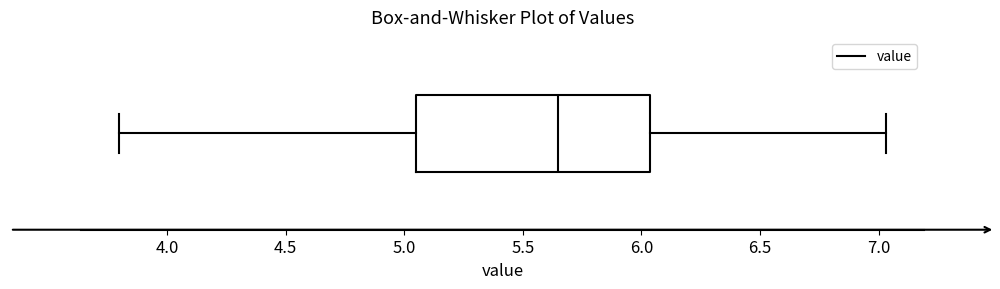

Where does the right whisker of the box end on the x-axis? The values are not printed on the chart, so give them approximately, as read against the axis.

7.05